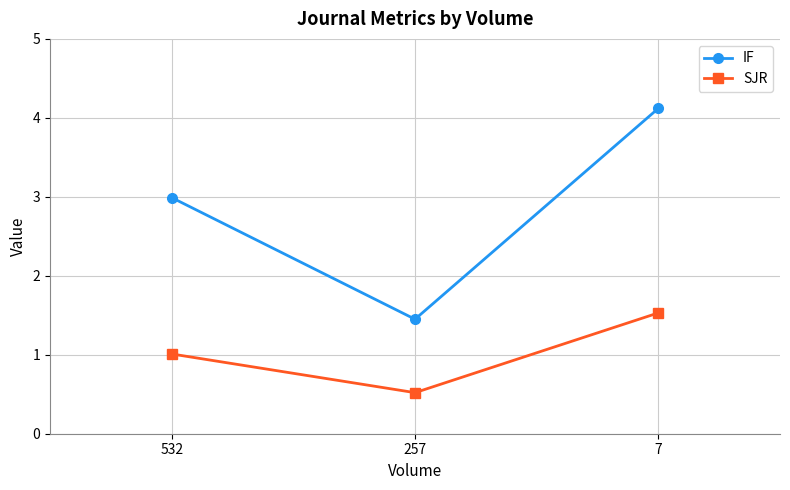

The value of SJR at 532 is 0.4. True or false?

False